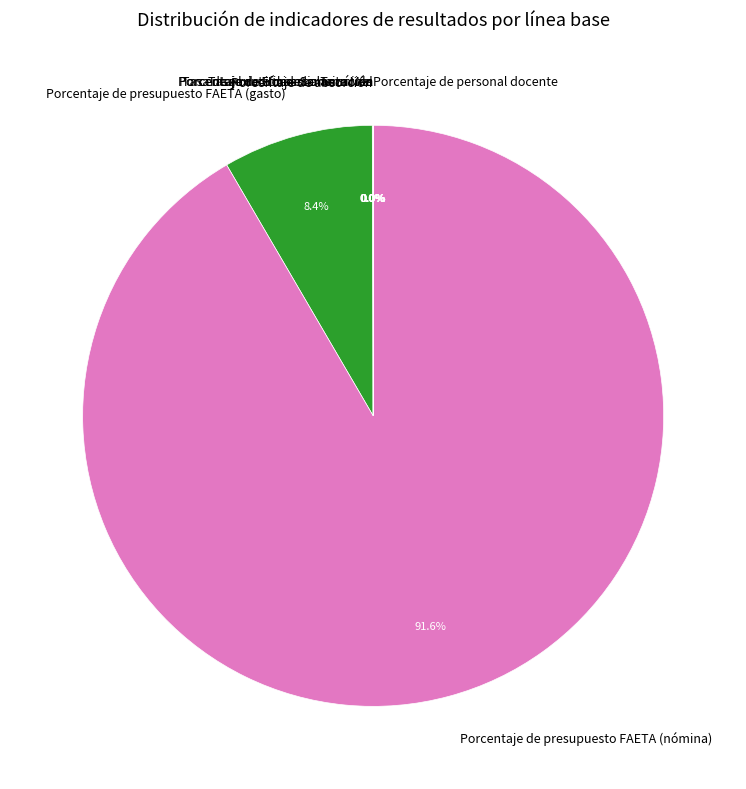

Does any single category account for the majority?

Yes